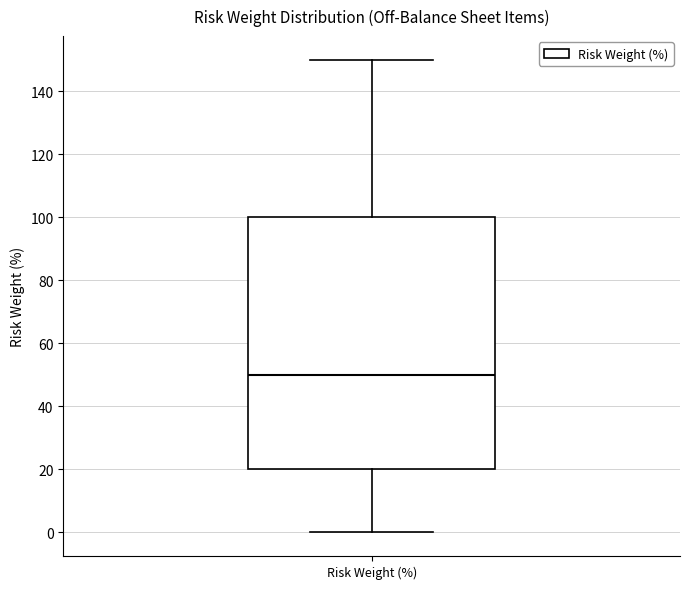

Read this box plot against the y-axis: the position of the median line, the range covered by the box, and the ends of both whiskers. The values are not printed on the chart, so give them approximately, as read against the axis.

median 50, box 20 to 100, whiskers 0 to 150